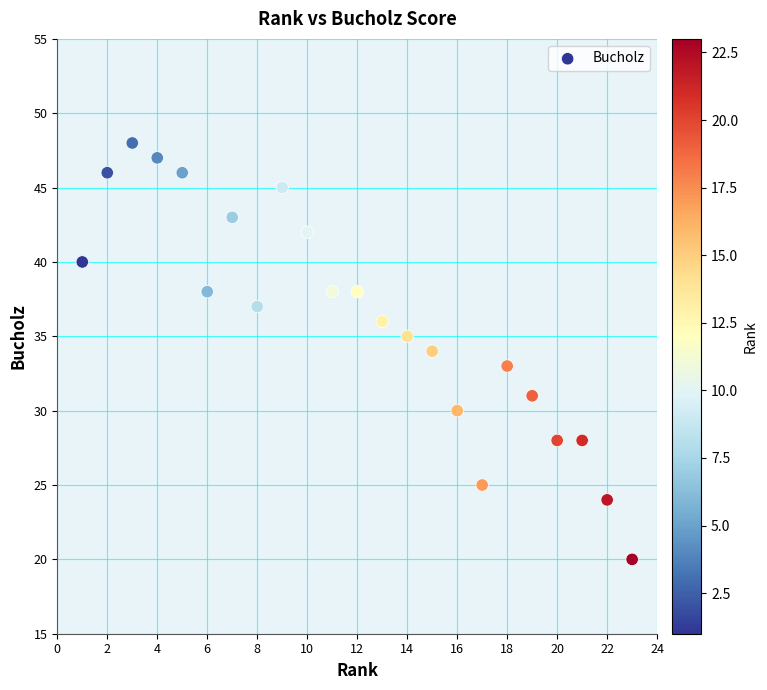

What is the range of X values (max minus min)?

22